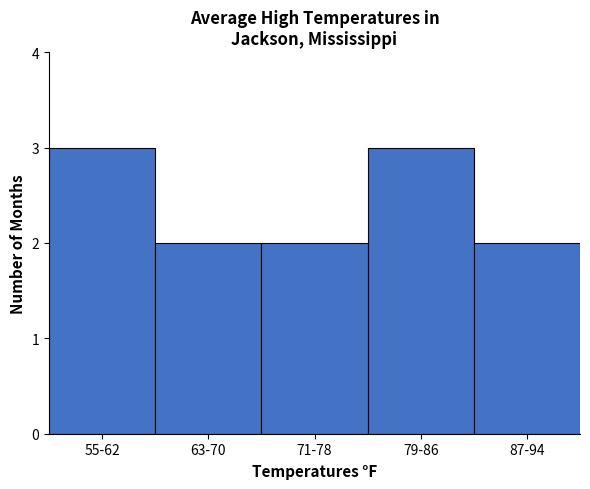

Reading left to right, transcribe all the data shown in this chart.

3	2	2	3	2